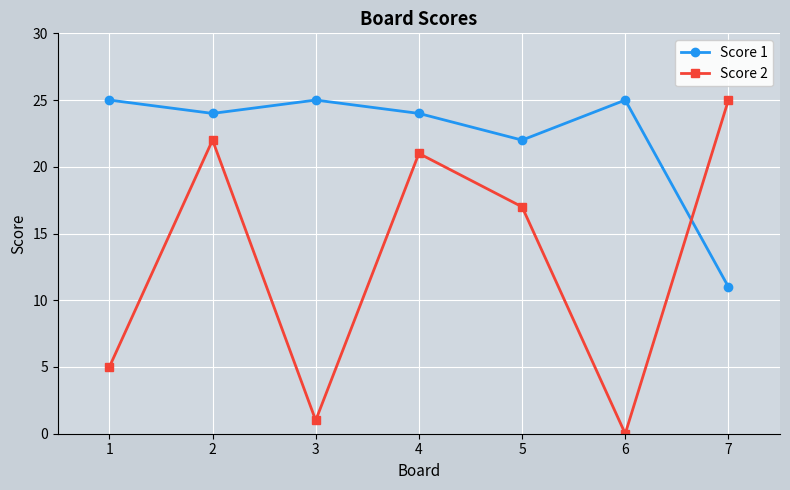

Between which two adjacent categories do Score 2 and Score 1 first intersect?

6 and 7